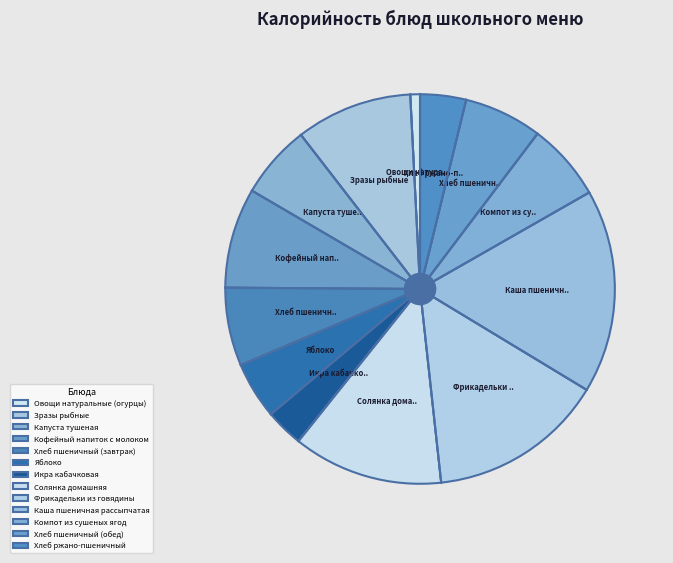

Count the number of slices in the pie.

13